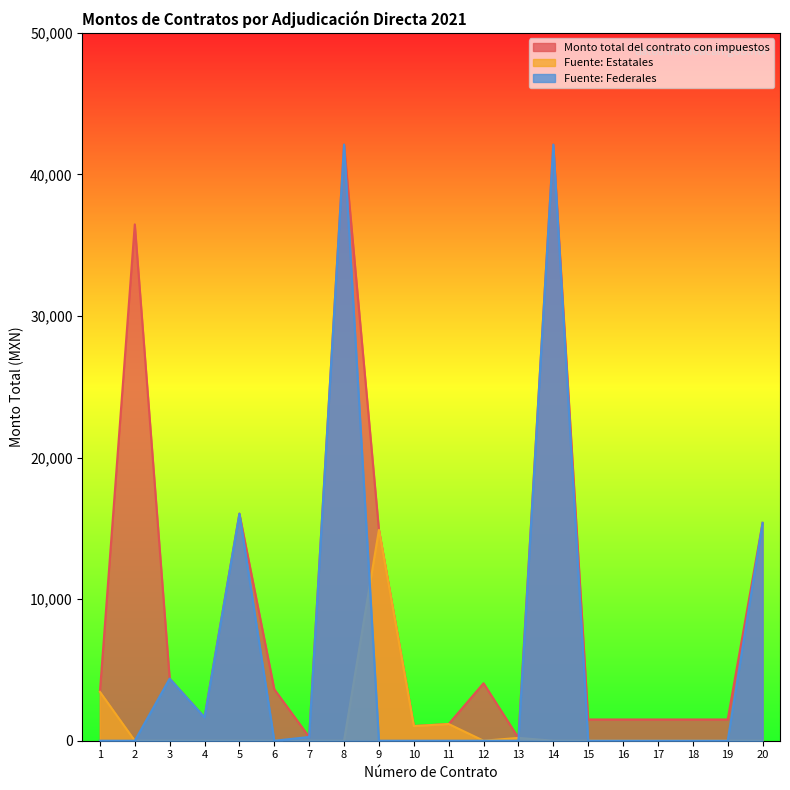

Reading left to right, transcribe all the data shown in this chart.

Monto total del contrato con impuestos: 1=3450.0	2=36470.4	3=4384.8	4=1647.2	5=16038.3	6=3634.3	7=264.2	8=42108.0	9=14893.5	10=1035.0	11=1179.9	12=4060.0	13=200.0	14=42108.0	15=1500.0	16=1500.0	17=1500.0	18=1500.0	19=1500.0	20=15390.0
Fuente: Estatales: 1=3450.0	2=0.0	3=0.0	4=0.0	5=0.0	6=0.0	7=0.0	8=0.0	9=14893.5	10=1035.0	11=1179.9	12=0.0	13=200.0	14=0.0	15=0.0	16=0.0	17=0.0	18=0.0	19=0.0	20=0.0
Fuente: Federales: 1=0.0	2=0.0	3=4384.8	4=1647.2	5=16038.3	6=0.0	7=264.2	8=42108.0	9=0.0	10=0.0	11=0.0	12=0.0	13=0.0	14=42108.0	15=0.0	16=0.0	17=0.0	18=0.0	19=0.0	20=15390.0